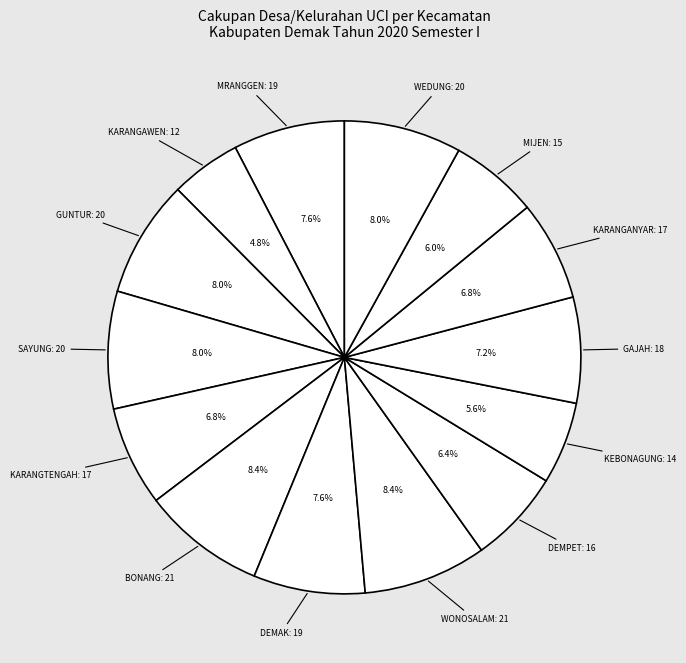

Which category has the smallest portion of the pie?

KARANGAWEN